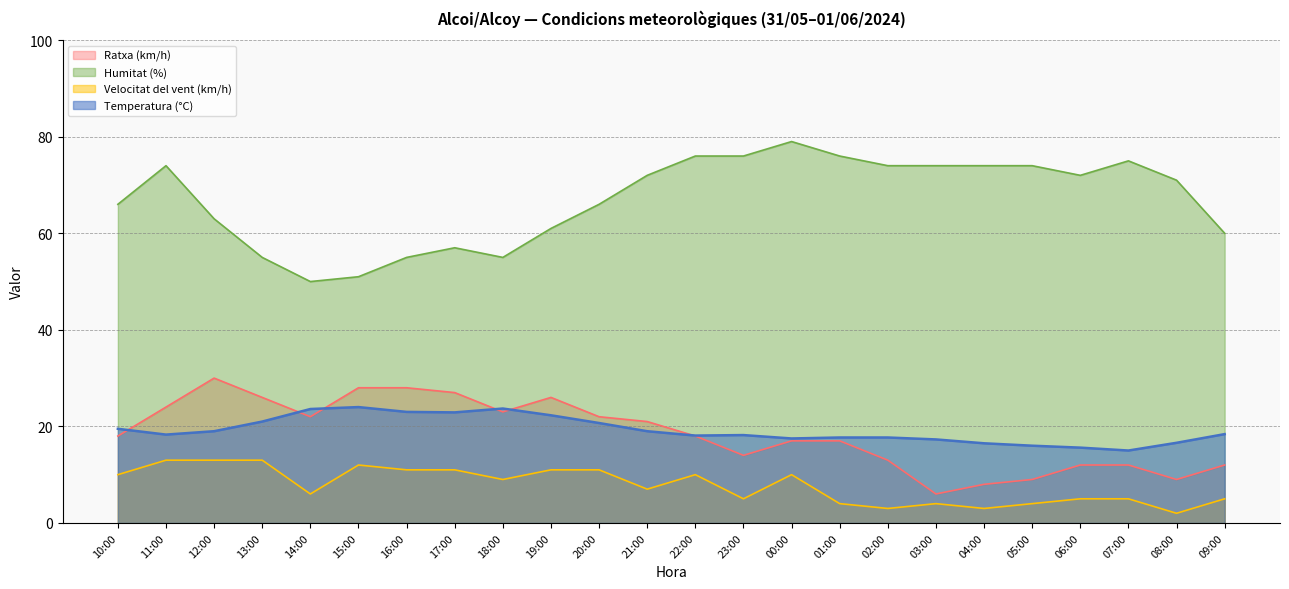

What position from the left is 08:00?

23